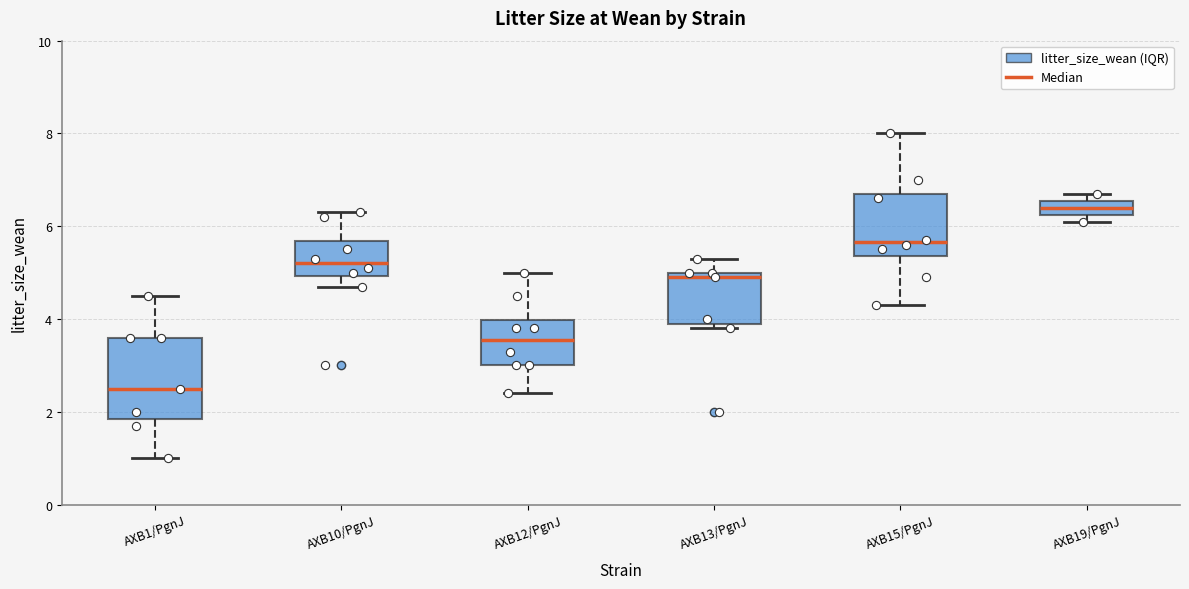

Which box is the tallest, from its lower edge to its upper edge?

AXB1/PgnJ